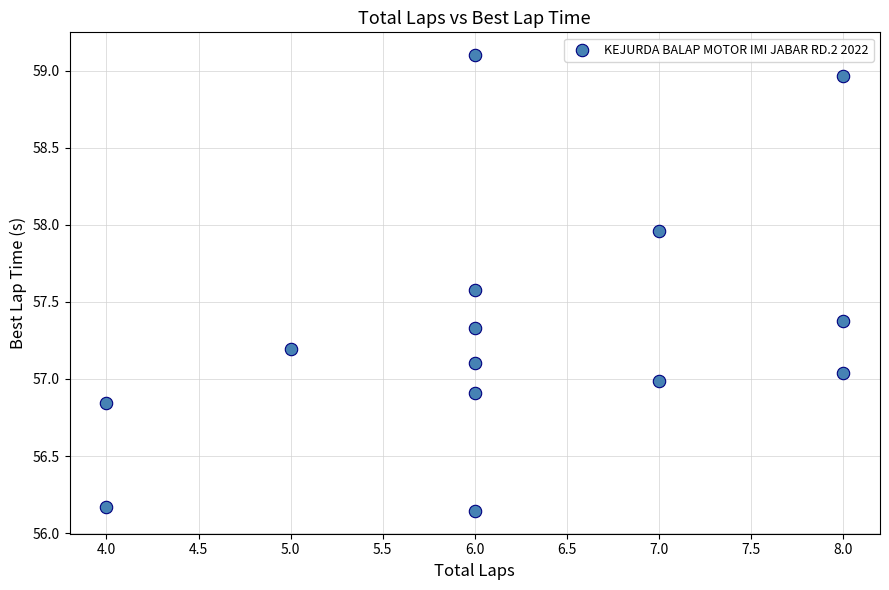

What is the range of Y values (max minus min)?

3.0